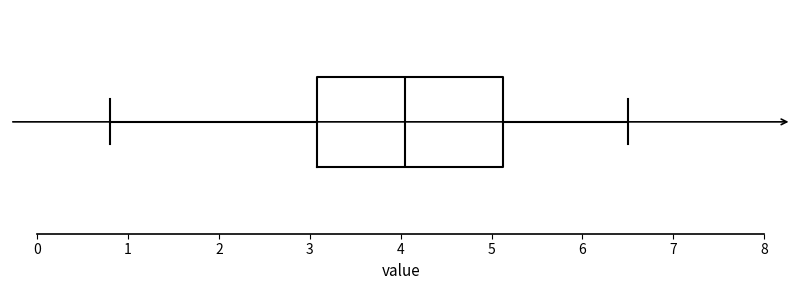

Transcribe this box plot: give where the median line is, the range the box spans, and where the two whiskers end, as read against the x-axis. The values are not printed on the chart, so give them approximately, as read against the axis.

median 4.1, box 3.1 to 5.1, whiskers 0.8 to 6.5